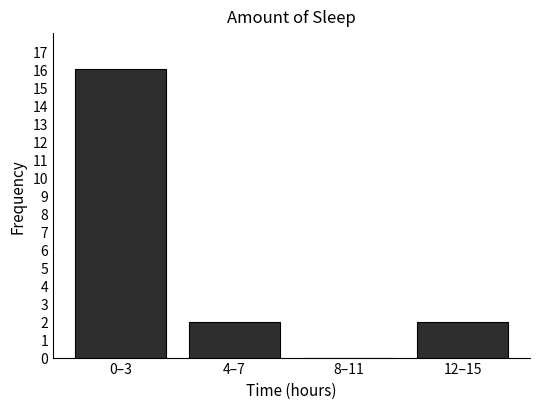

Reading left to right, transcribe all the data shown in this chart.

0–3=16	4–7=2	8–11=0	12–15=2